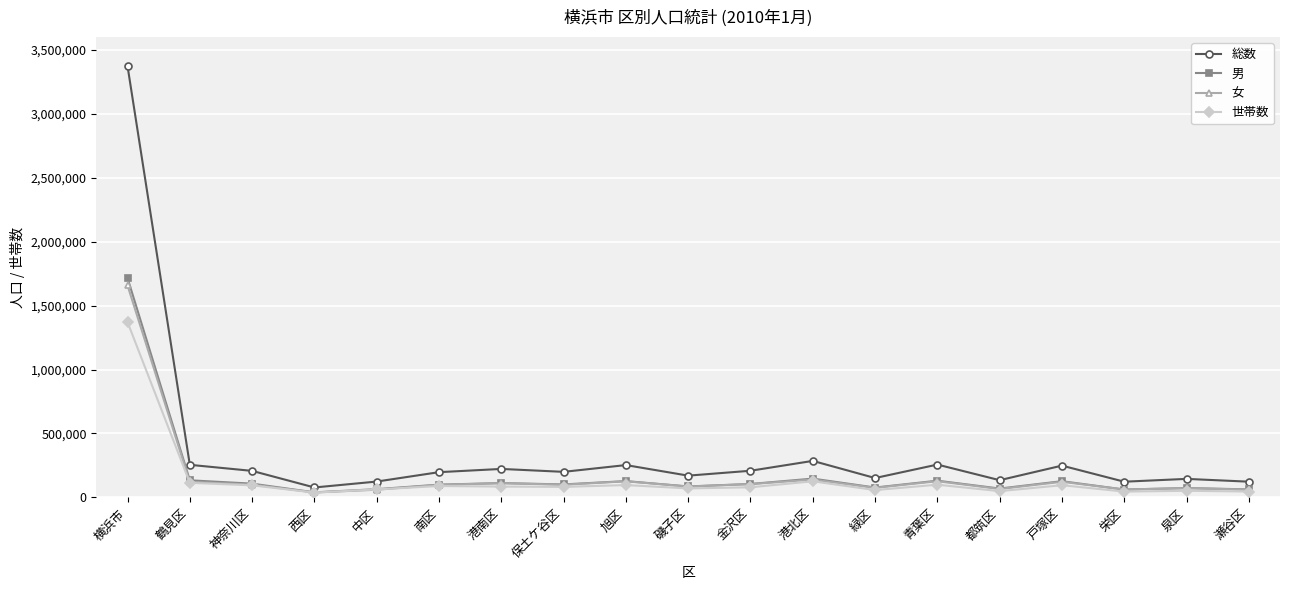

How many lines are shown in the chart?

4